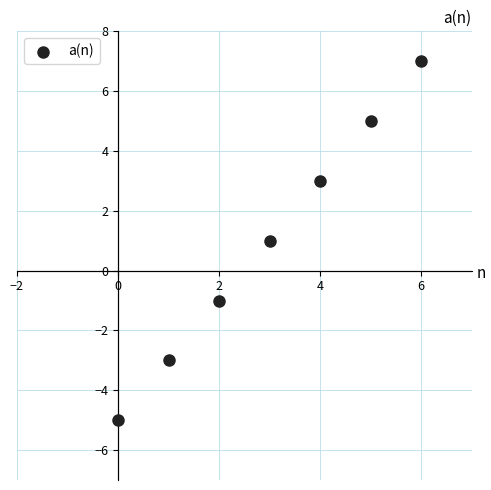

What is the range of Y values (max minus min)?

12